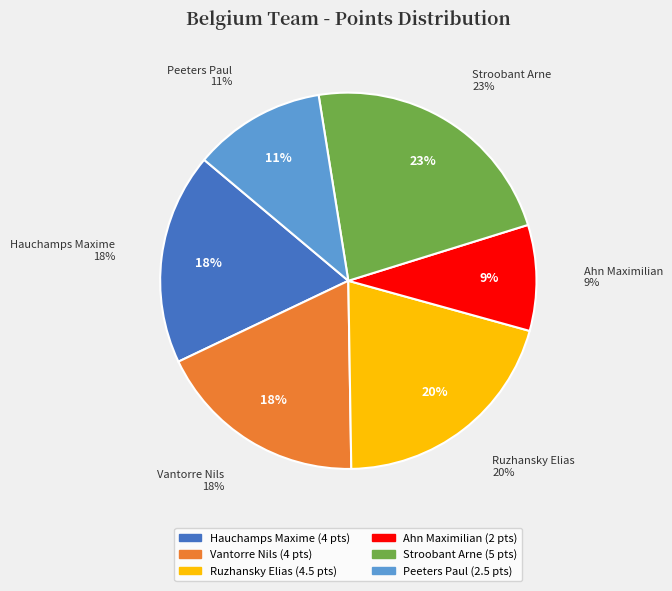

Between Peeters Paul and Vantorre Nils, which is larger?

Vantorre Nils